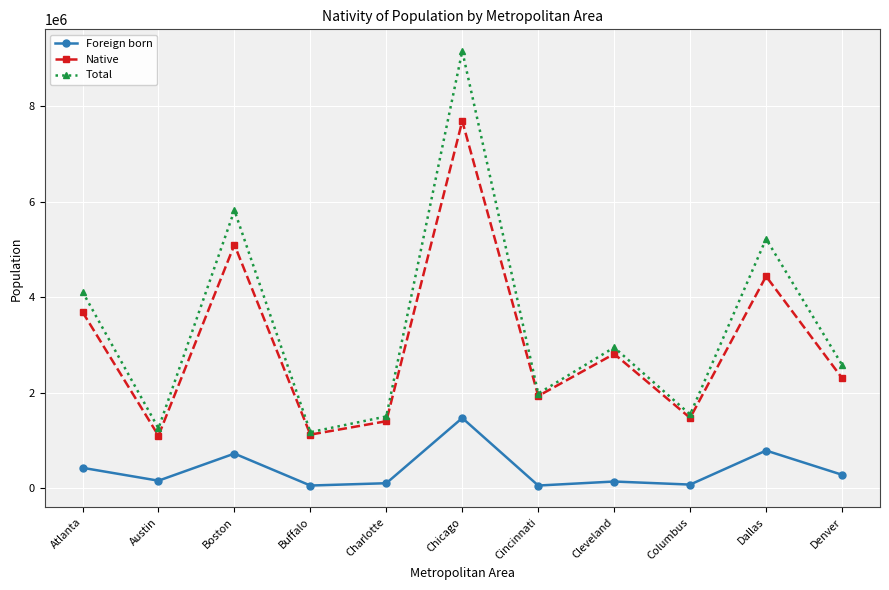

What are all the series names shown in the legend?

Foreign born, Native, Total